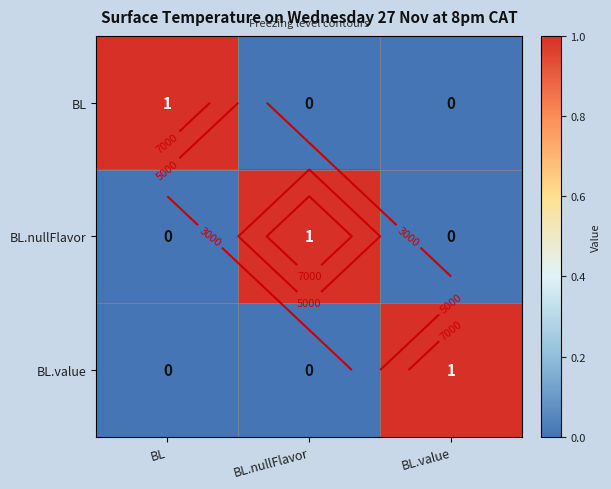

List the series in order of their peak value, lowest first.

BL, BL.nullFlavor, BL.value